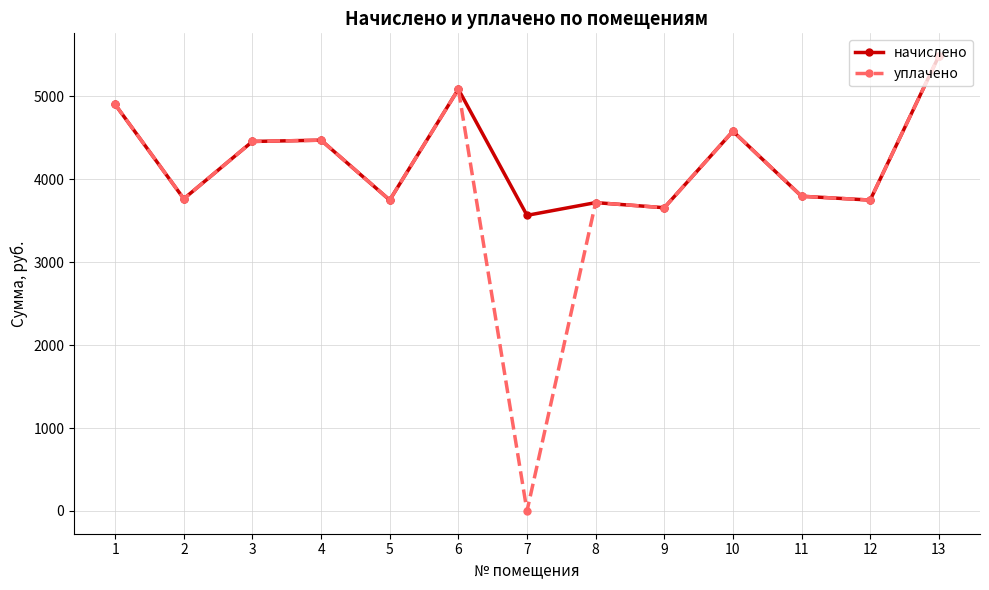

How many positive values does the уплачено series have?

12